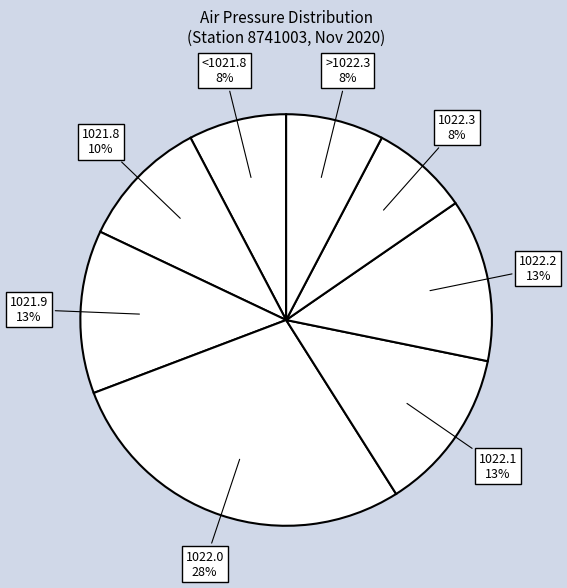

Does any single category account for the majority?

No